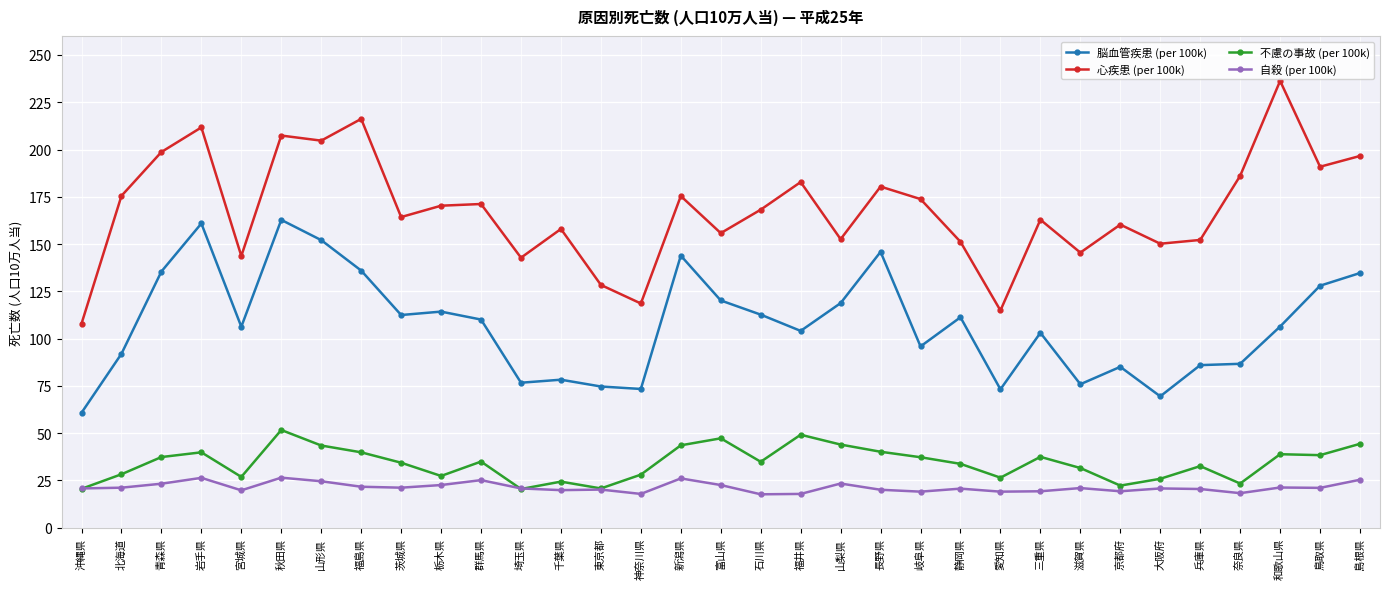

True or false: 心疾患 (per 100k) and 自殺 (per 100k) intersect in this chart.

False